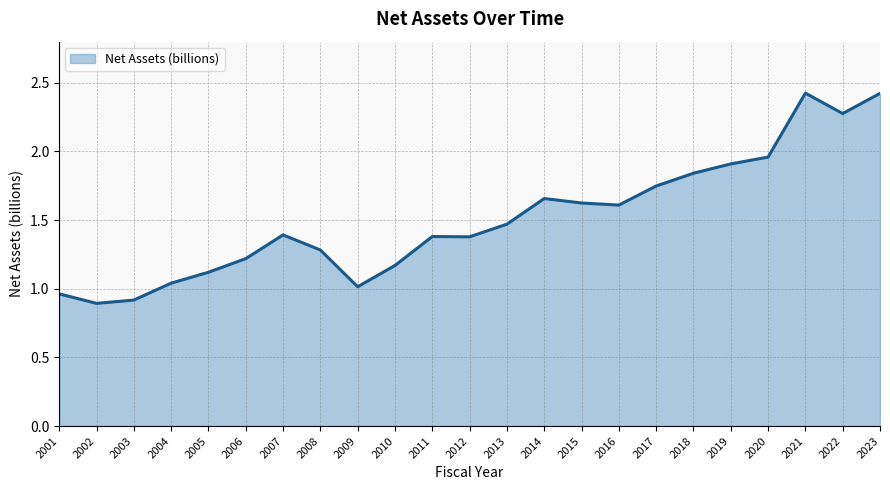

The chart shows a value of 1.1 at 2005. True or false?

True